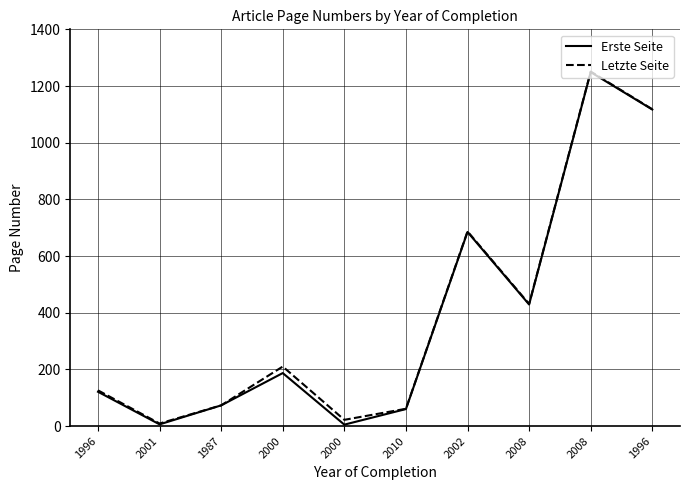

In Erste Seite, how many points are lower than both neighbors (excluding endpoints)?

3